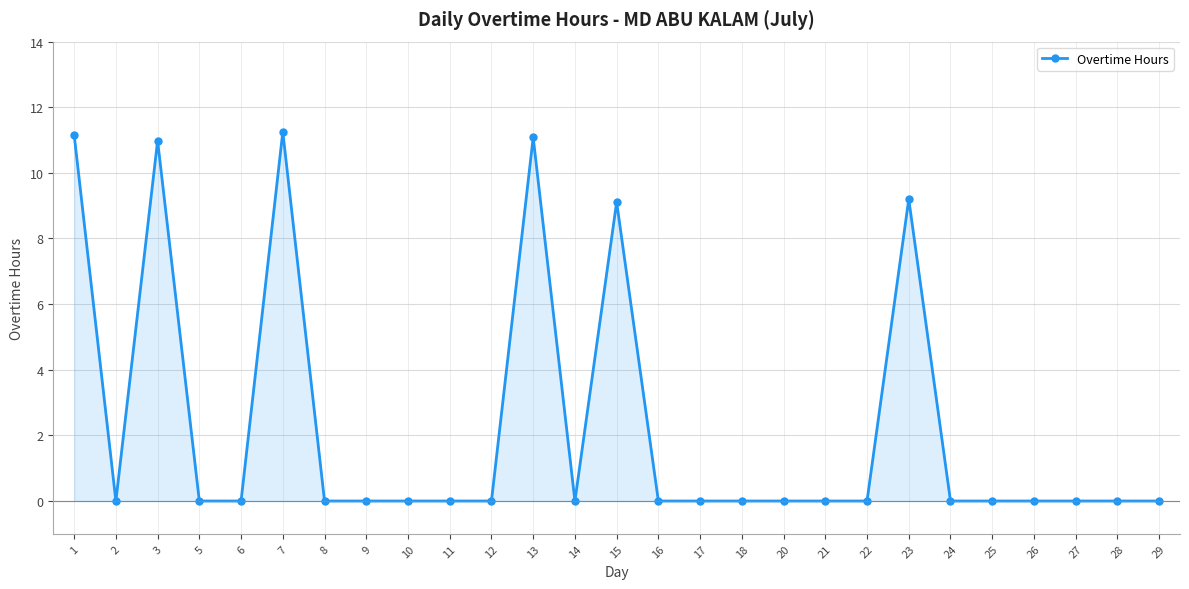

The value at 3 is 16.8. True or false?

False